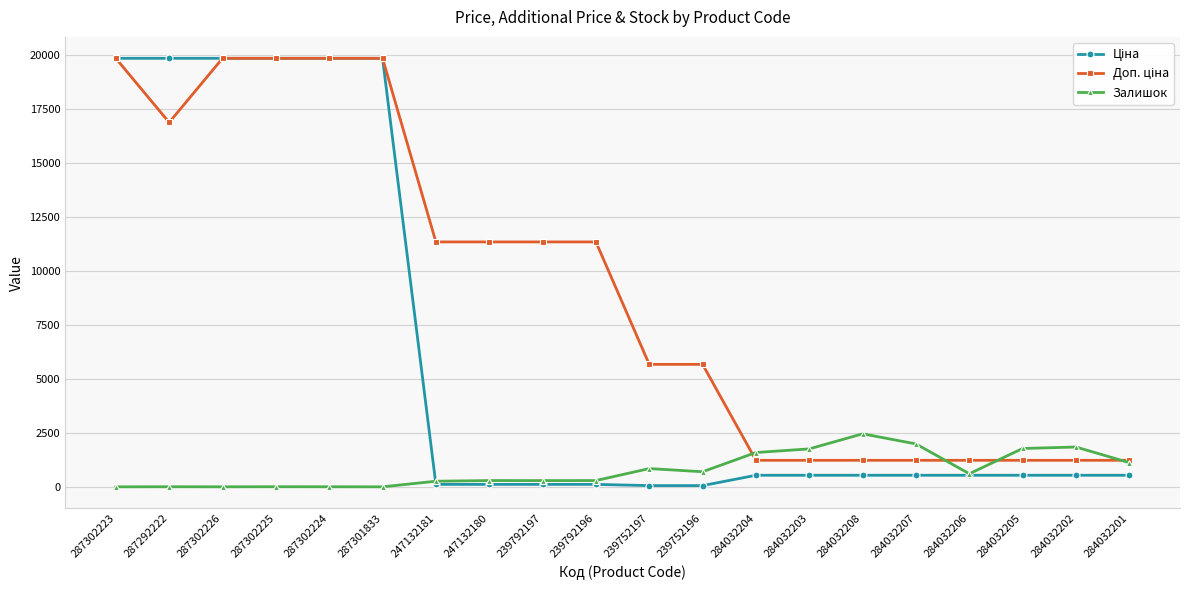

True or false: Залишок has a value of 845.0 at 239752197.

True